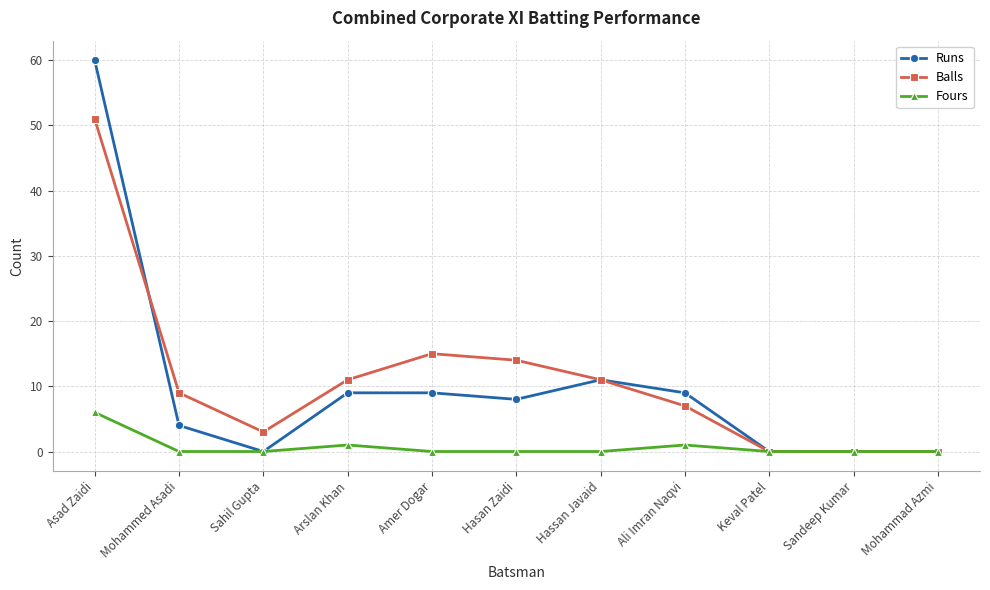

Where is the first local minimum for Runs?

Sahil Gupta